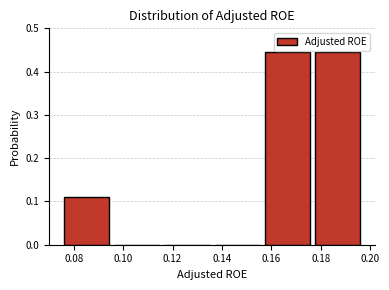

What is the height of the bar covering 0.158 to 0.178 on the x-axis? Neither the bar edges nor the heights are printed on the chart, so give them approximately, as read against the axes.

0.44